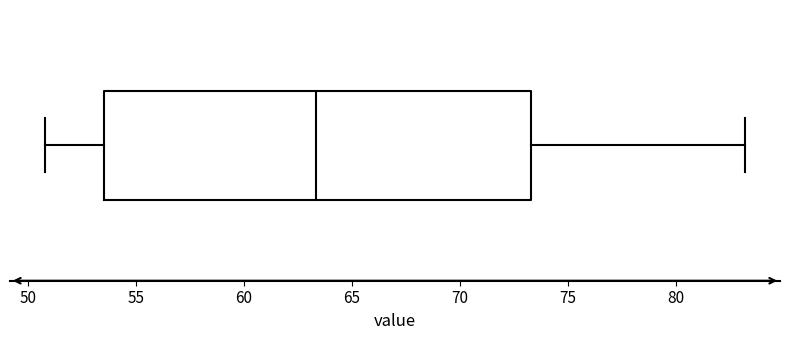

Read this box plot against the x-axis: the position of the median line, the range covered by the box, and the ends of both whiskers. The values are not printed on the chart, so give them approximately, as read against the axis.

median 63.5, box 53.5 to 73.5, whiskers 51.0 to 83.0